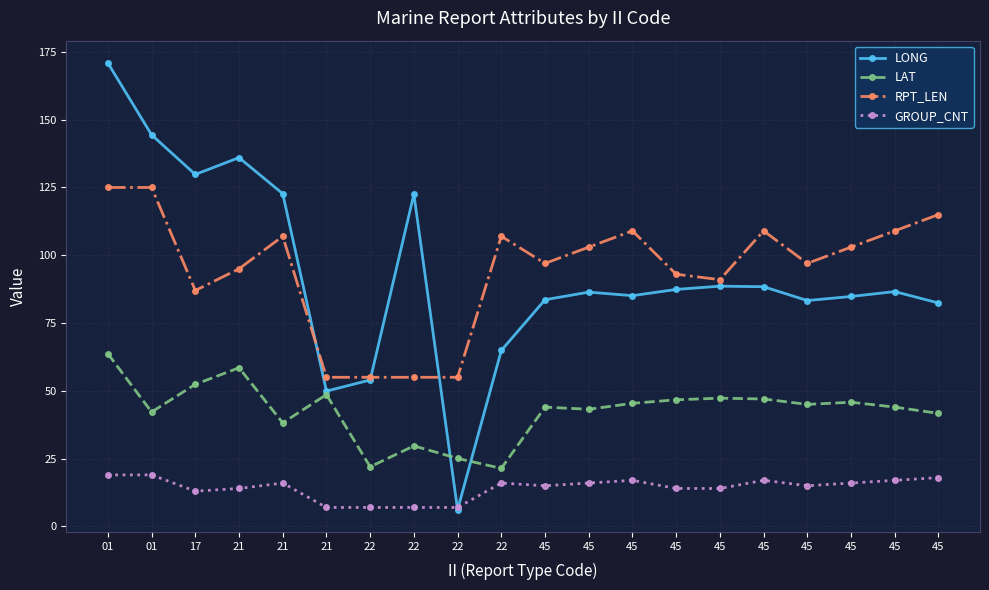

At how many categories does at least one series exceed 28?

20